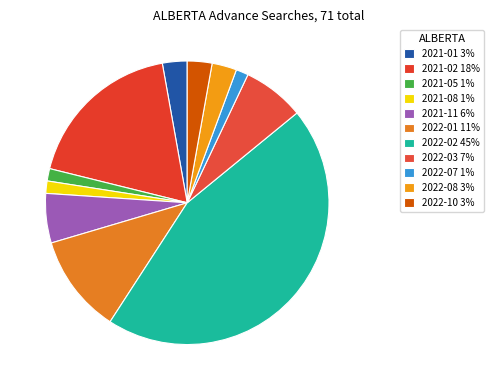

How many segments does this pie chart have?

11